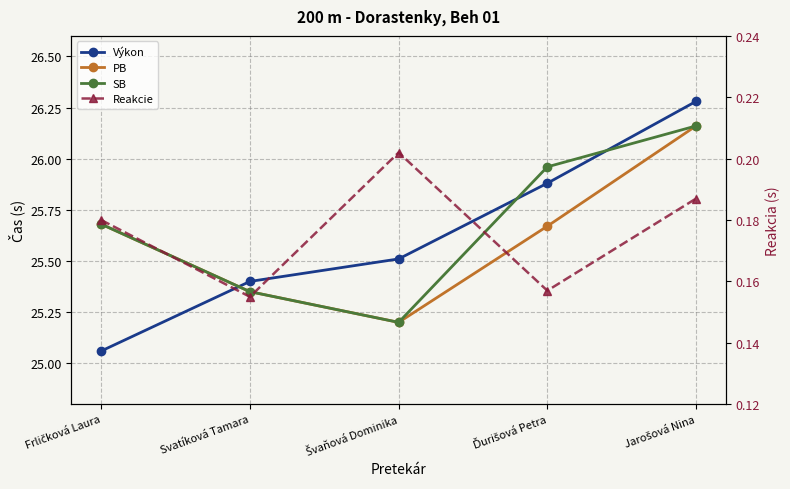

What value does the Výkon series have at Švaňová Dominika?

25.5